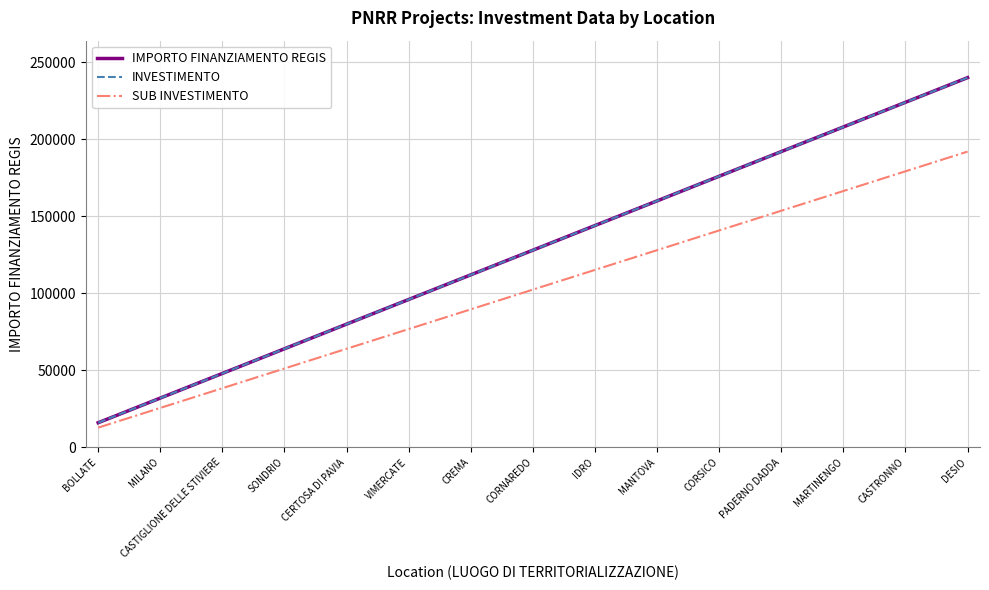

What position from the left is PADERNO DADDA?

12